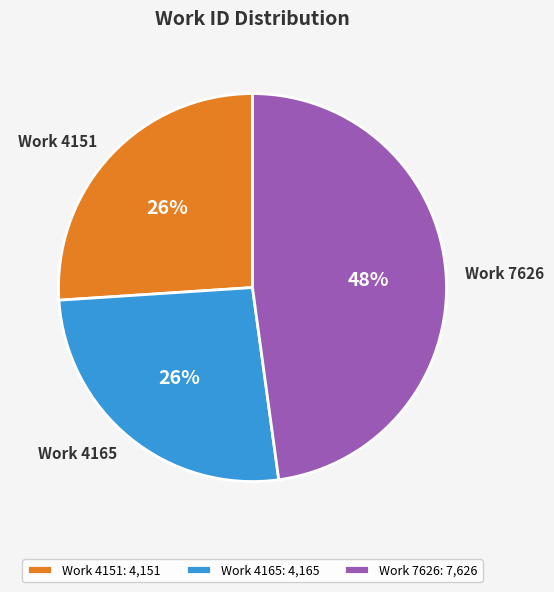

Count the number of slices in the pie.

3